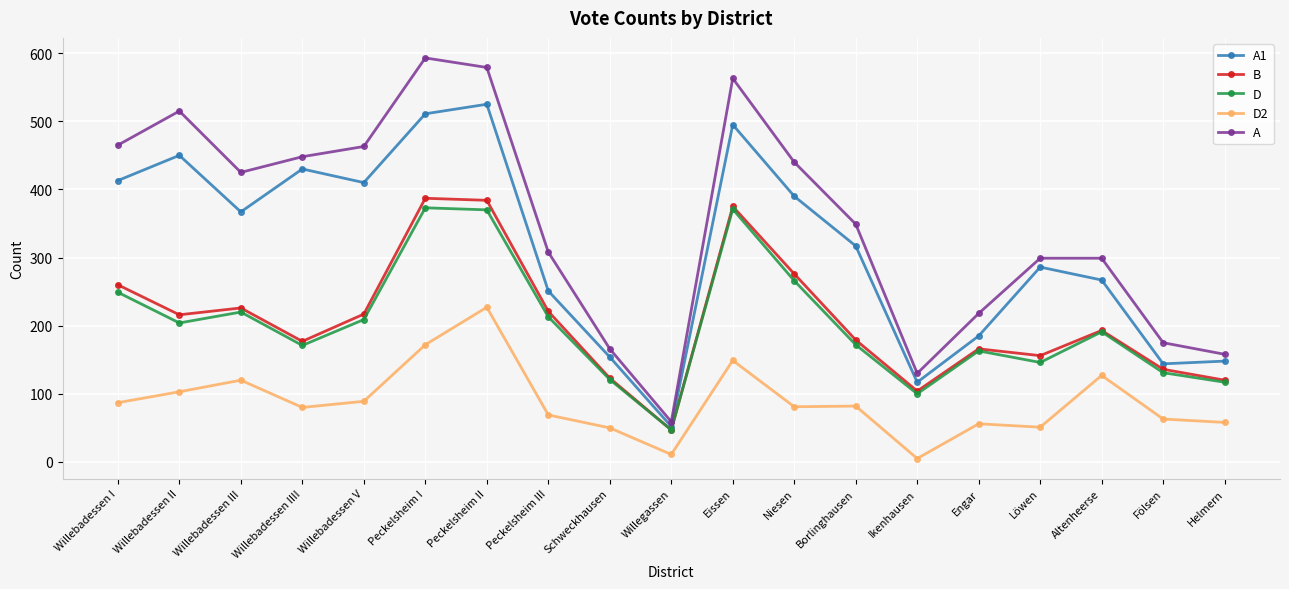

Which series has the widest spread of values?

A